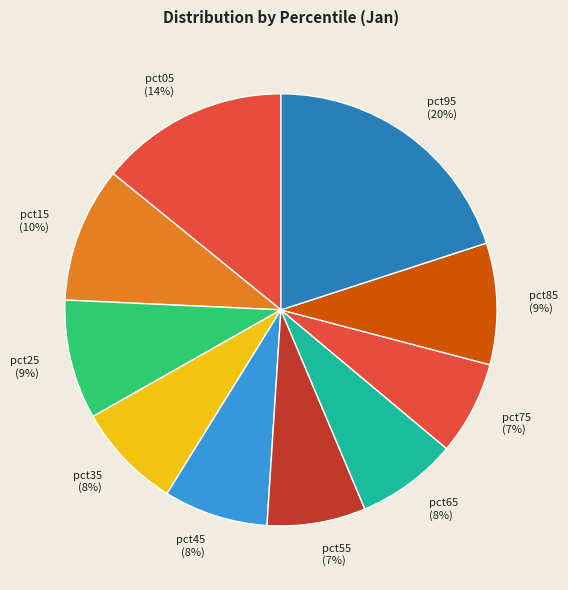

Is the sum of pct65 (8%) and pct15 (10%) greater than half?

No